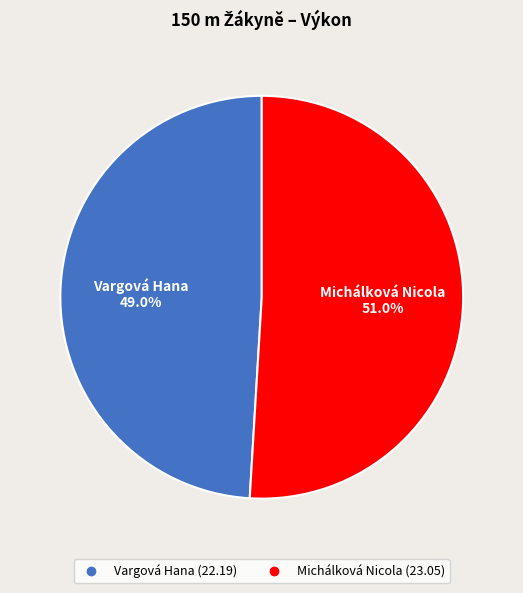

True or false: Michálková Nicola accounts for 57% of the total.

False